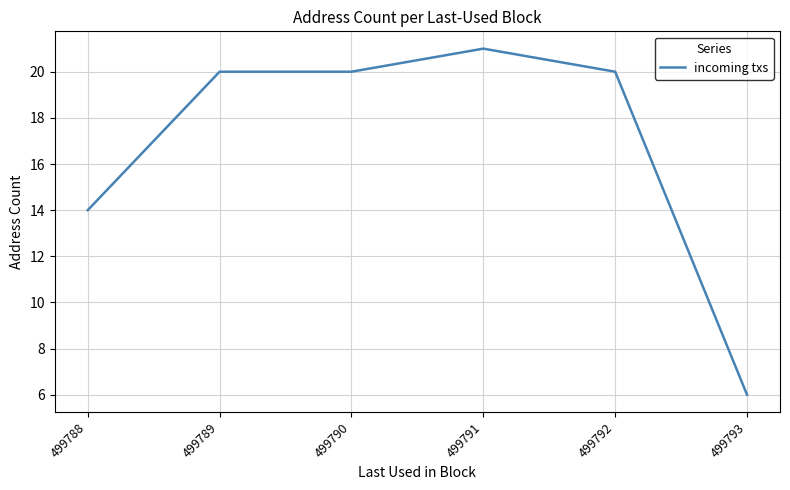

How many lines are shown in the chart?

1